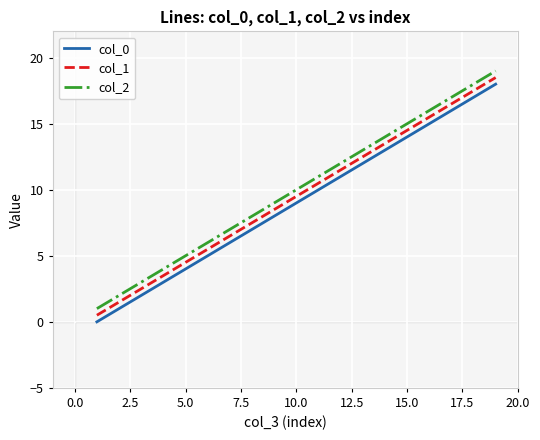

True or false: col_2 and col_1 intersect in this chart.

False